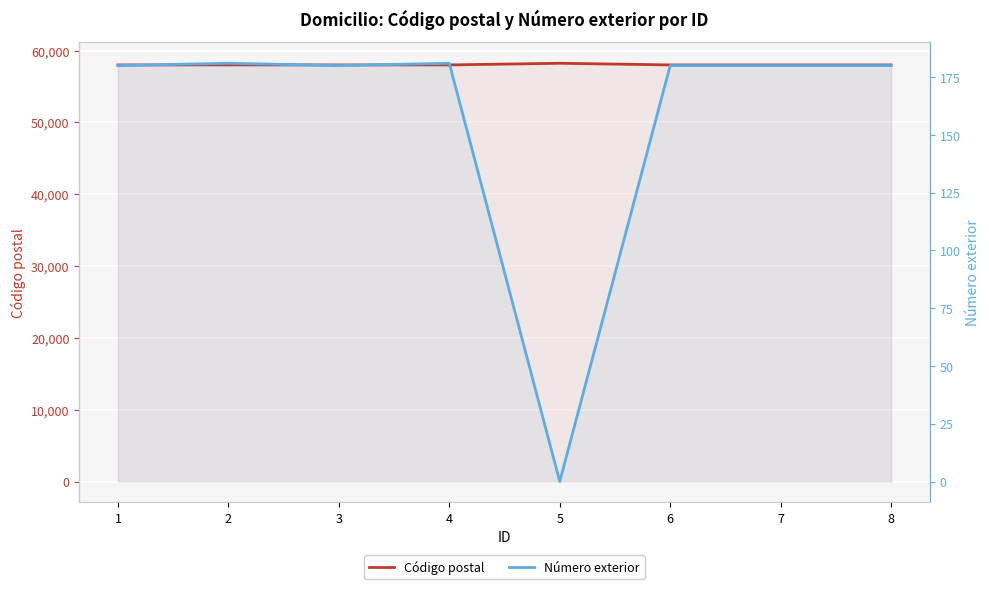

At which category does the chart reach its peak across all series?

5